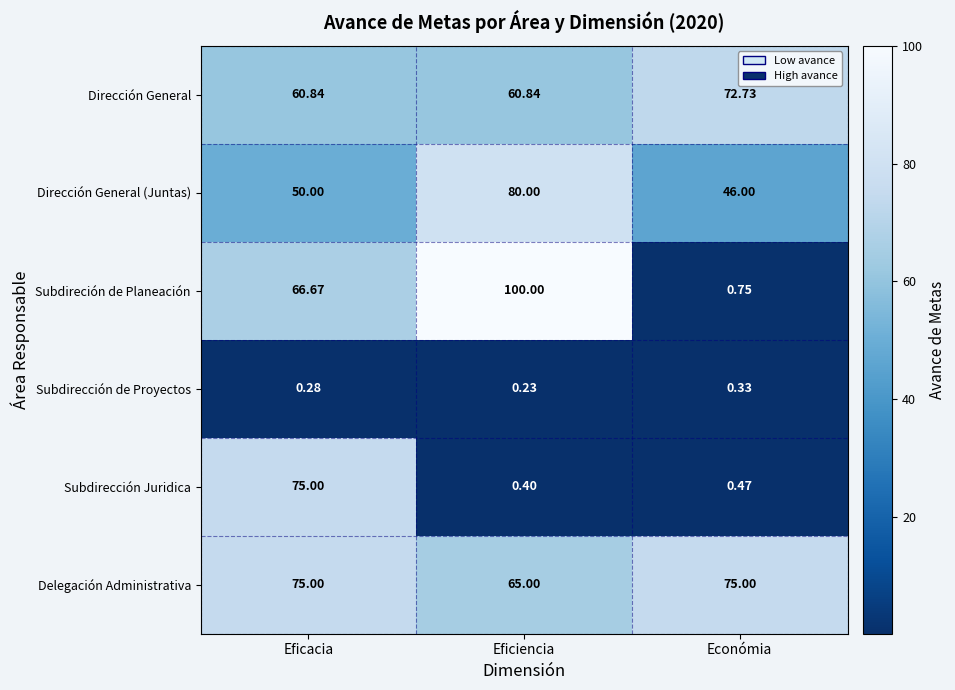

What is the difference between the highest and lowest values at Eficiencia?

99.8